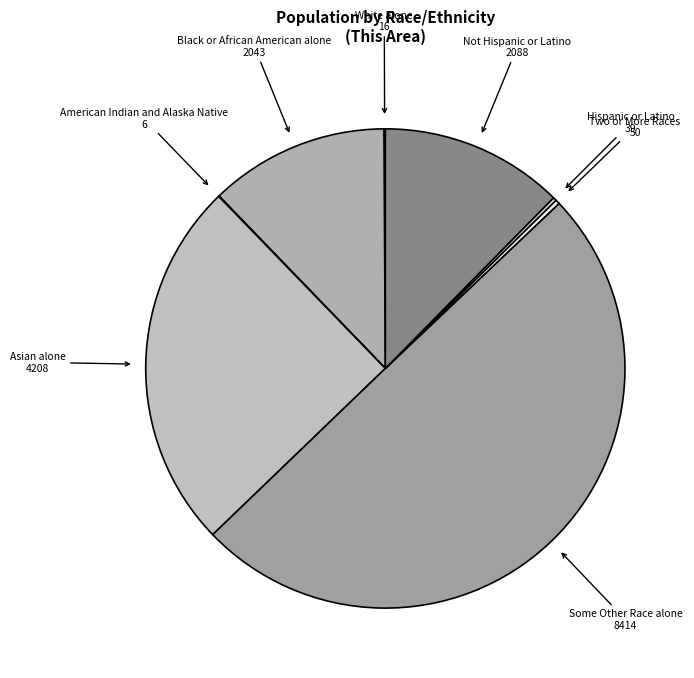

Which has a higher value, Asian alone or Some Other Race alone?

Some Other Race alone